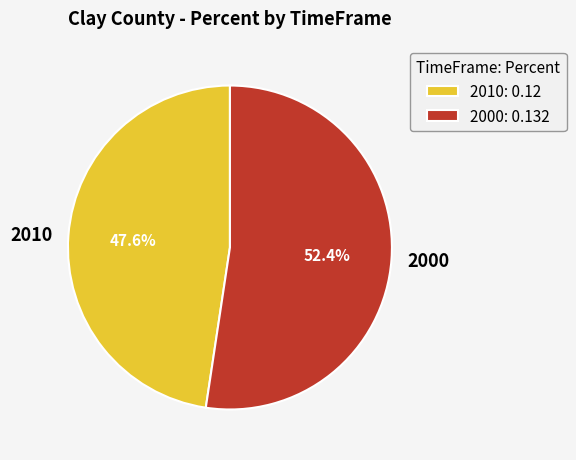

To the nearest percent, what is the average slice percentage?

50%